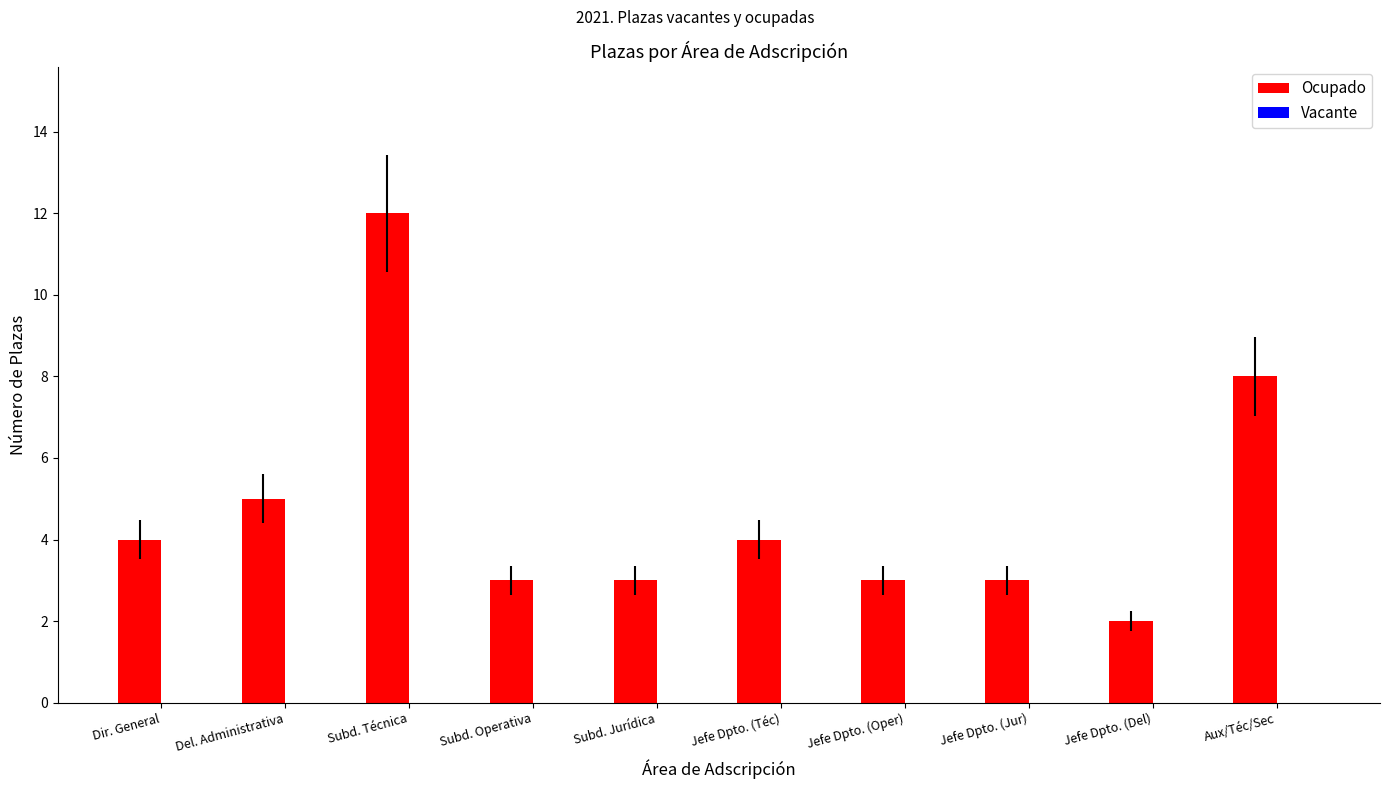

What is the ratio of the value at Subd. Operativa to the value at Subd. Jurídica?

1.0